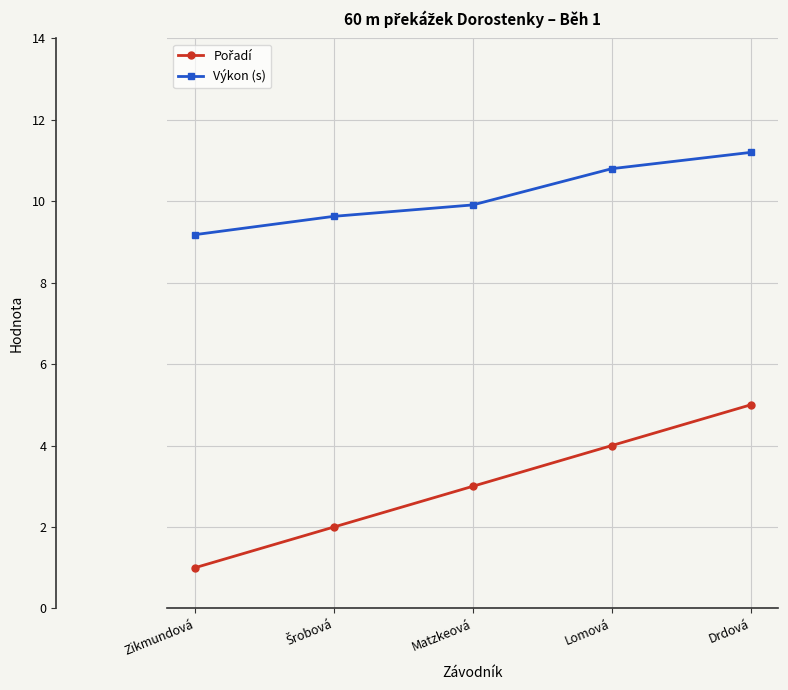

Does the chart have visible grid lines?

Yes